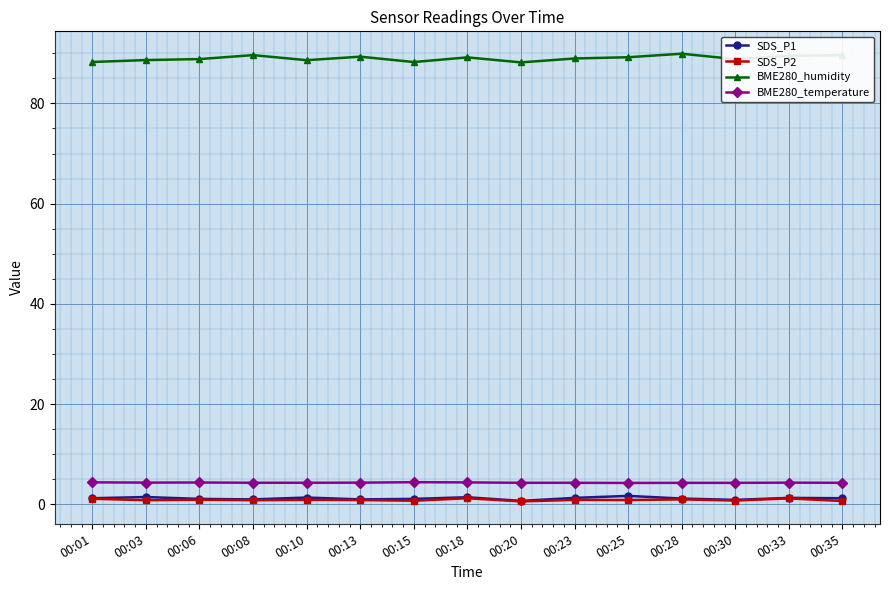

How many data points does each series have?

15